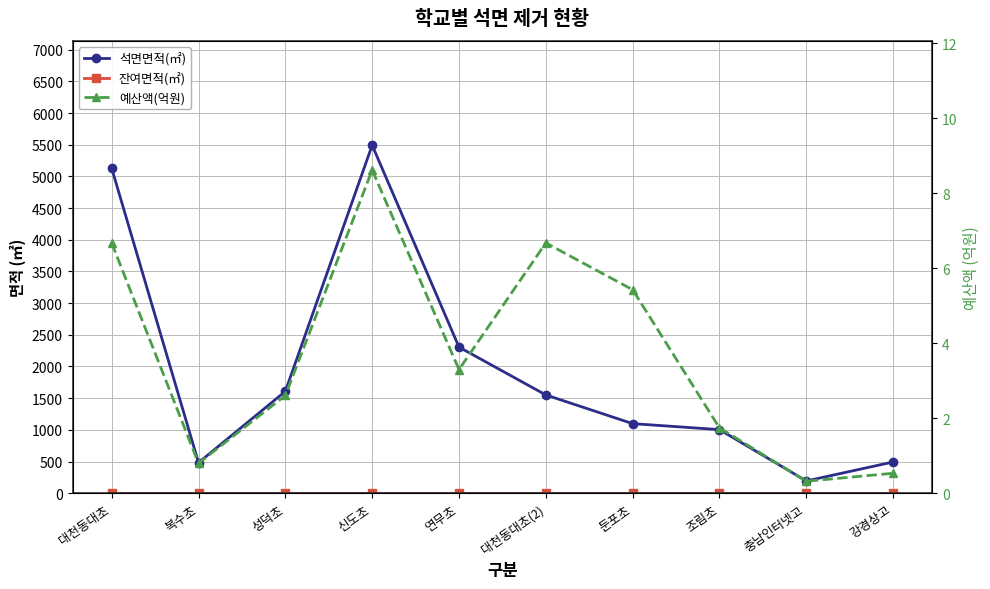

What is the sum of the 예산액(억원) values at 대천동대초(2) and 둔포초?

12.1